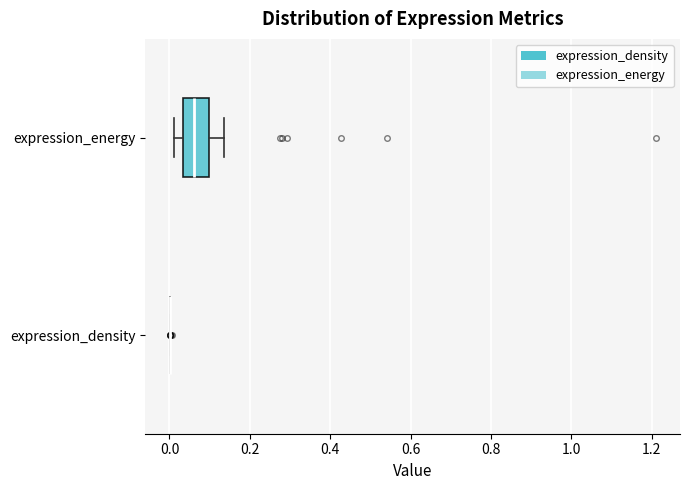

Reading bottom to top, transcribe this box plot: for each box, give where its median line is, the range the box spans, and where its two whiskers end, as read against the x-axis. The values are not printed on the chart, so give them approximately, as read against the axis.

expression_density: box collapsed to a line at 0.00, whiskers 0.00 to 0.00
expression_energy: median 0.06, box 0.04 to 0.10, whiskers 0.02 to 0.14